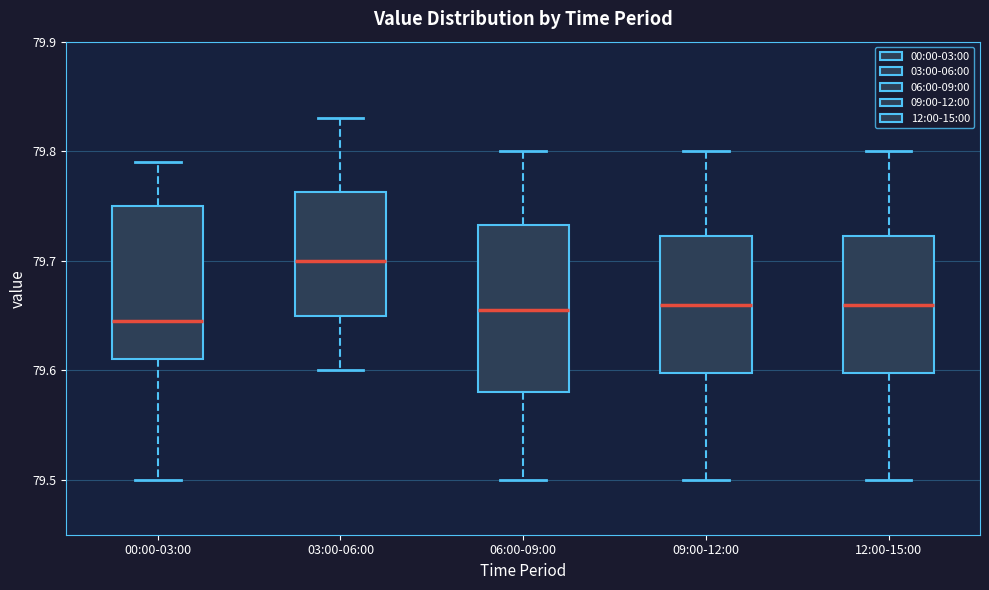

Where does the upper whisker of the box for 03:00-06:00 end on the y-axis? The values are not printed on the chart, so give them approximately, as read against the axis.

79.83